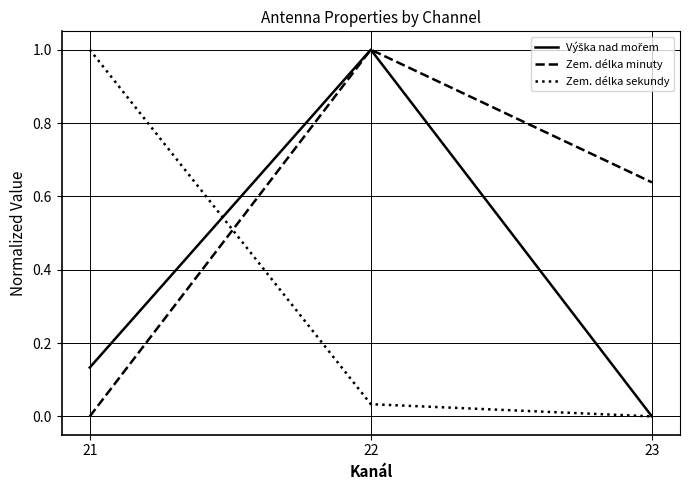

What is the difference between the highest and lowest values at 22?

1.0